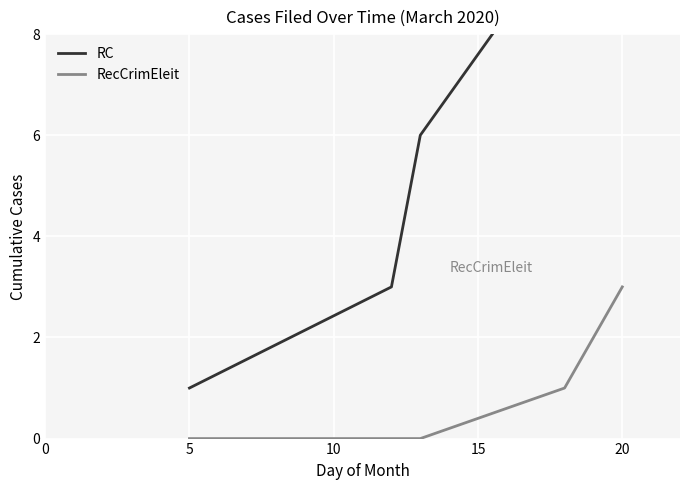

True or false: RC has more than 1 points higher than both neighbors.

False